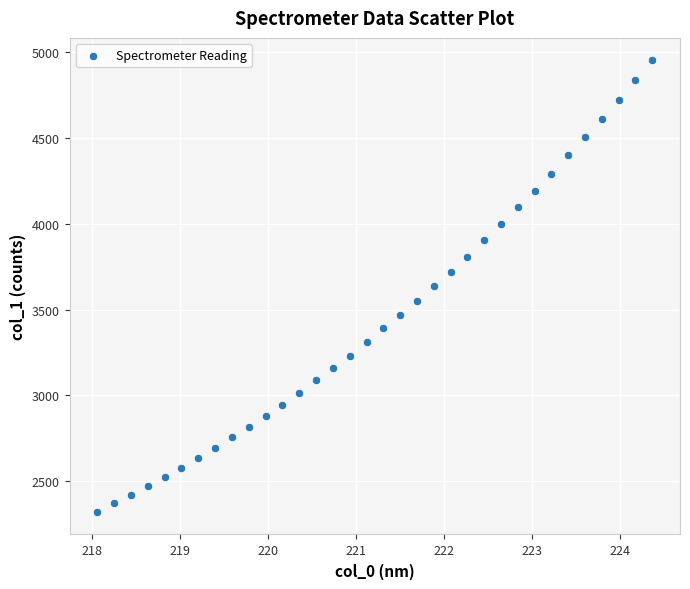

What is the range of Y values (max minus min)?

2631.9